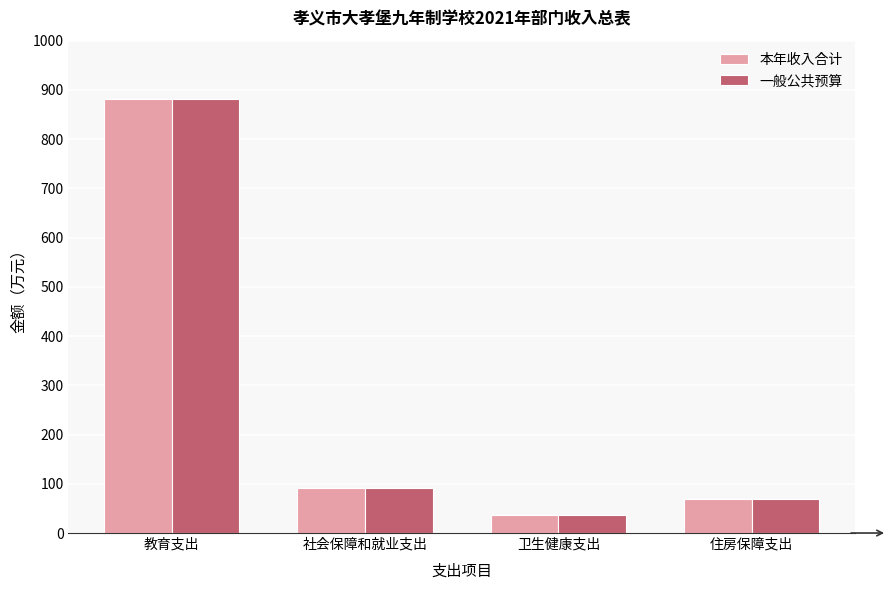

The value of 一般公共预算 at 住房保障支出 is 105.0. True or false?

False